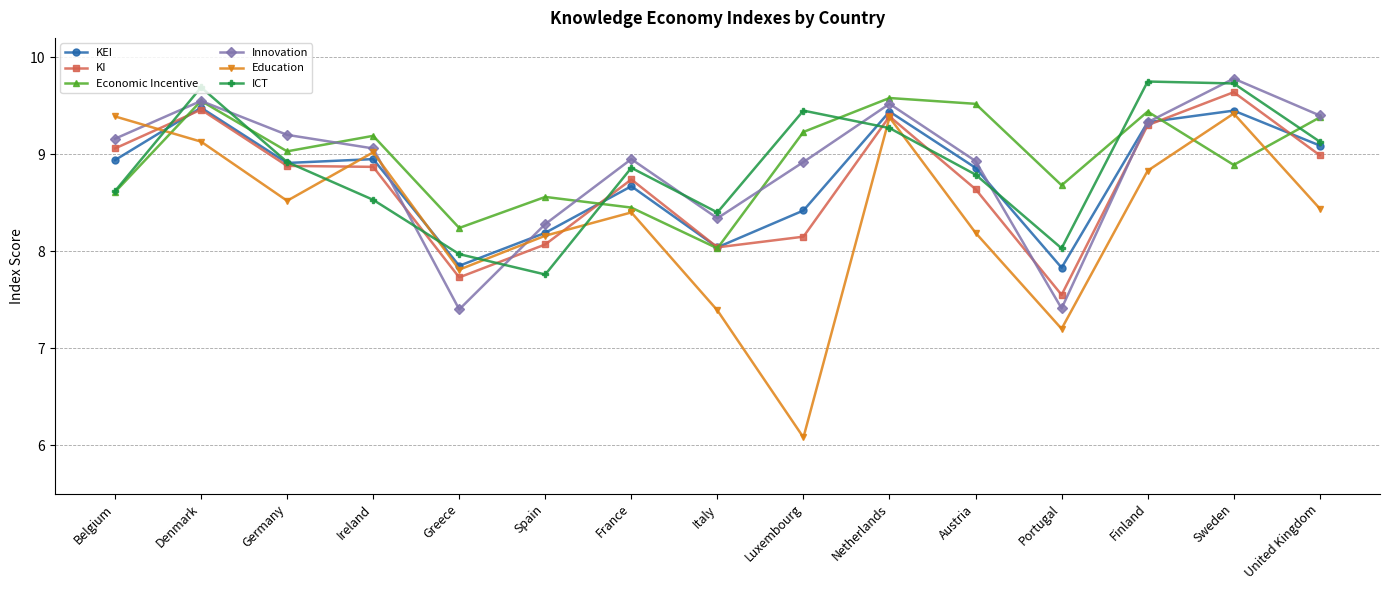

What value does the Economic Incentive series have at Italy?

8.0